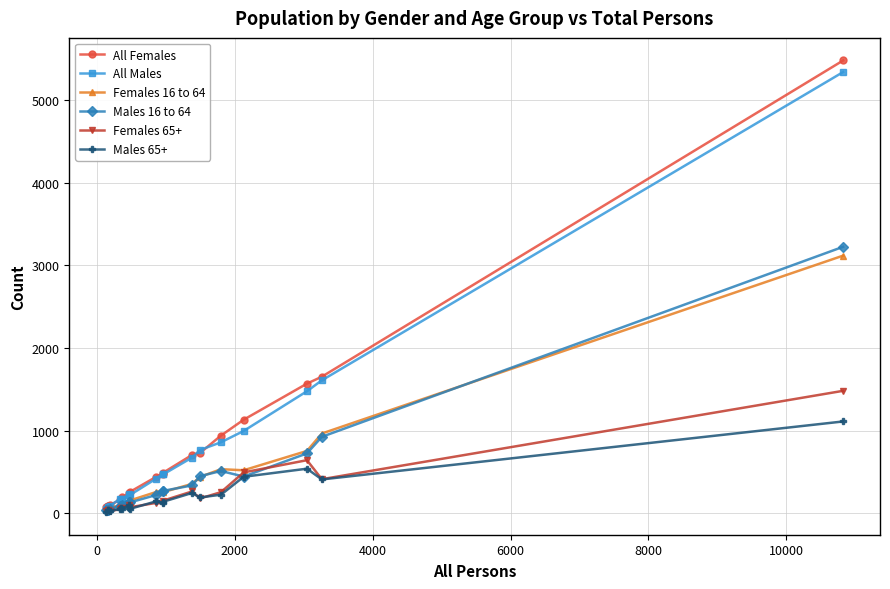

Which series has the widest spread of values?

All Females